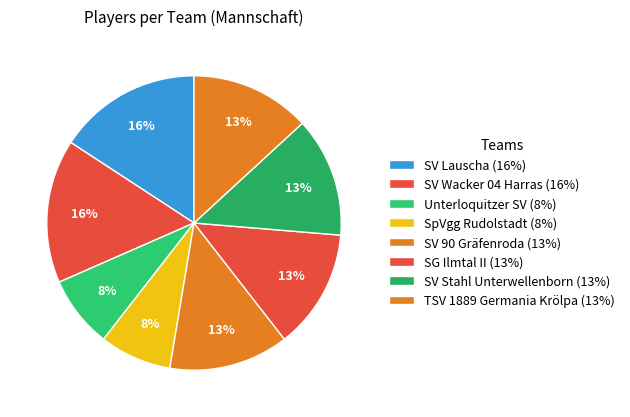

What is the largest slice in the pie chart?

SV Lauscha